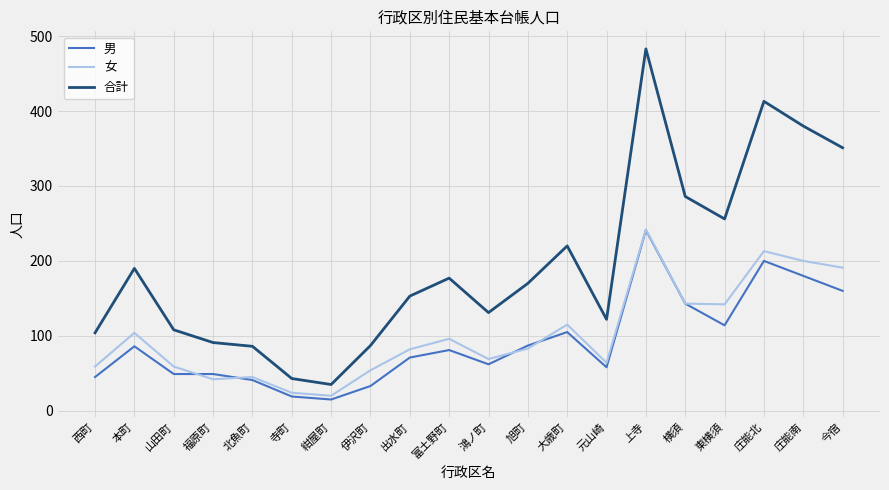

At which category is the sum across all series the highest?

上寺